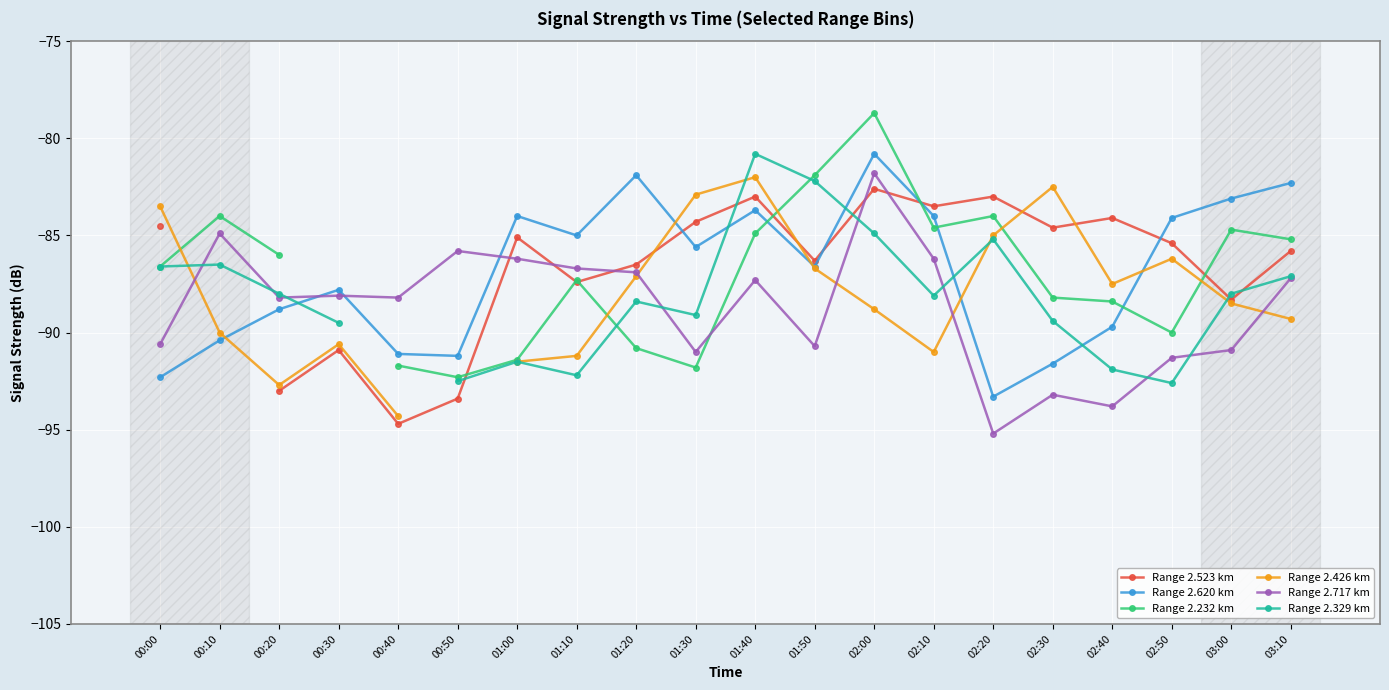

At which label does Range 2.523 km reach its peak?

02:00